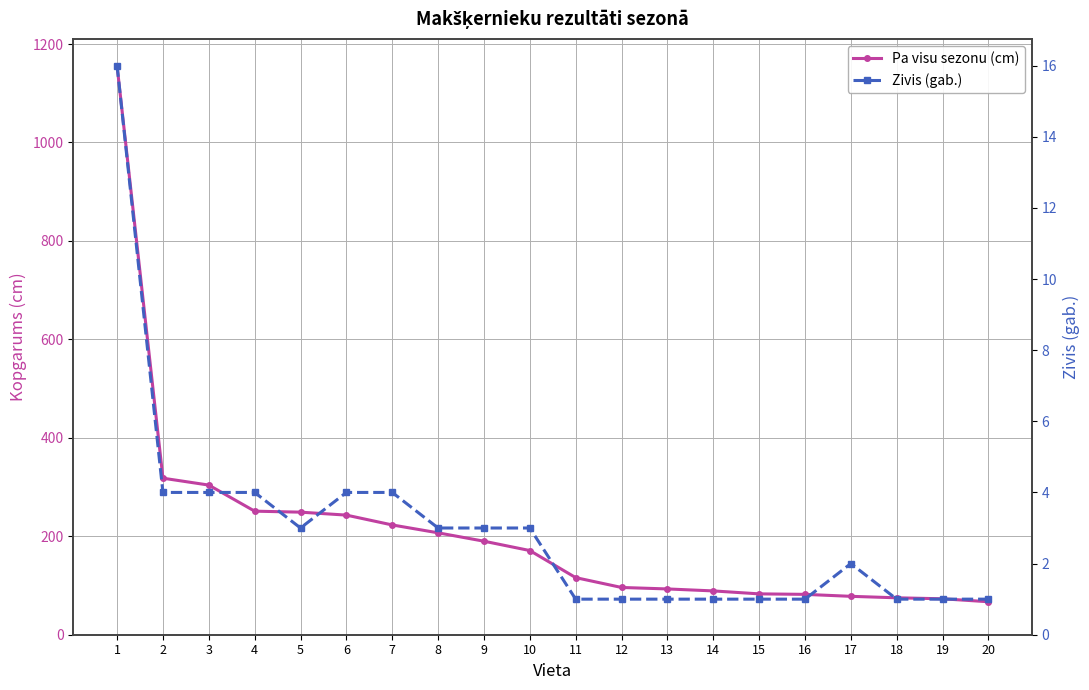

At 17, list the series in order from largest to smallest.

Pa visu sezonu (cm), Zivis (gab.)